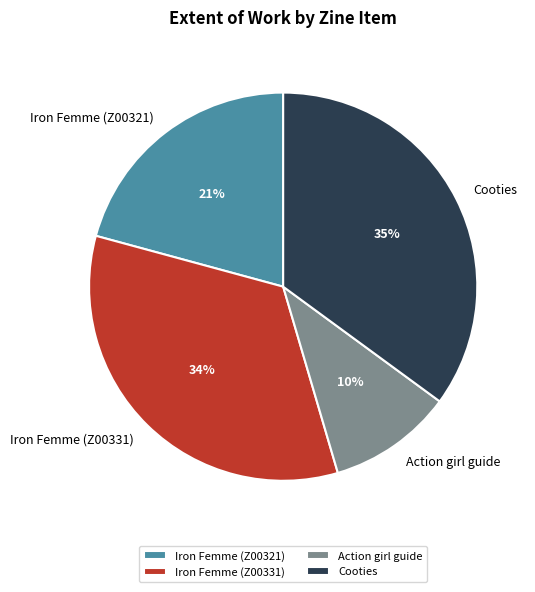

To the nearest percent, what percentage of the pie is Cooties?

35%